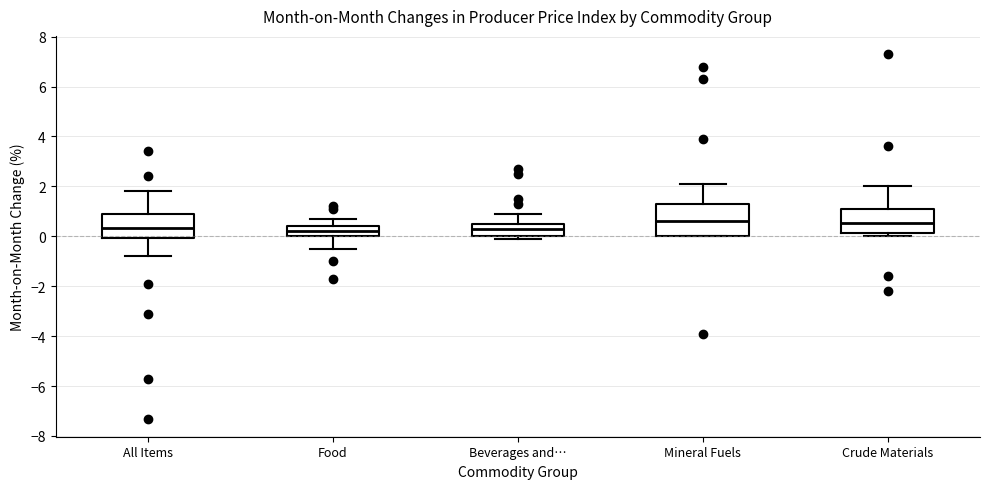

Reading left to right, read every box against the y-axis: the position of its median line, the range the box covers, and the ends of its whiskers. The values are not printed on the chart, so give them approximately, as read against the axis.

All Items: median 0.4, box 0.0 to 0.8, whiskers -0.8 to 1.8
Food: median 0.2, box 0.0 to 0.4, whiskers -0.4 to 0.8
Beverages and…: median 0.4, box 0.0 to 0.6, whiskers 0.0 (just below the box's lower edge) to 1.0
Mineral Fuels: median 0.6, box 0.0 to 1.2, whiskers 0.0 to 2.2
Crude Materials: median 0.6, box 0.2 to 1.0, whiskers 0.0 to 2.0